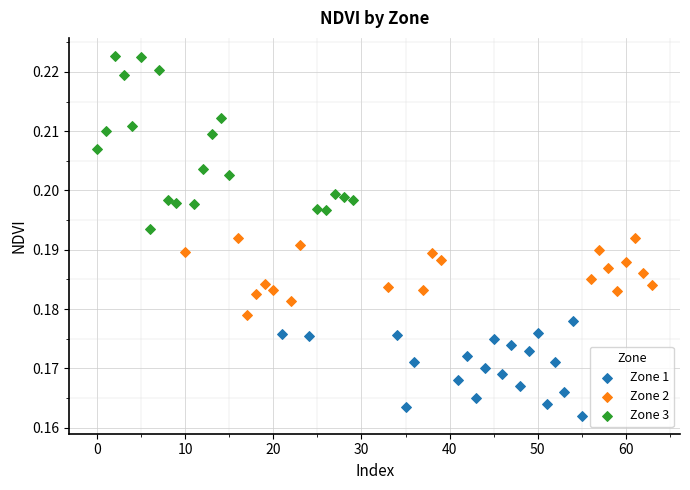

Which series has the largest Y range (max minus min)?

Zone 3